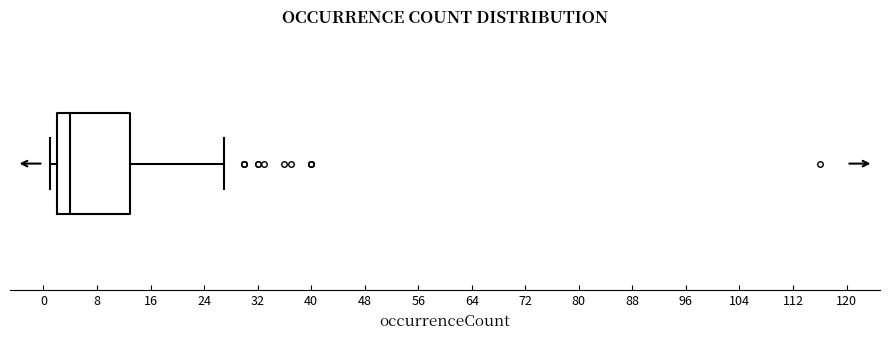

Where does the median line of the box sit on the x-axis? The values are not printed on the chart, so give them approximately, as read against the axis.

4